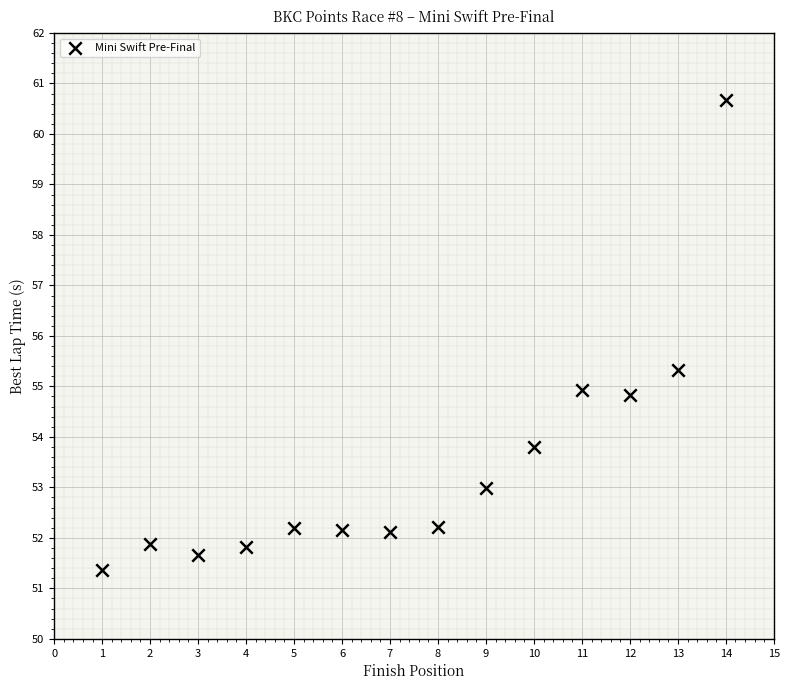

What is the range of X values (max minus min)?

13.0